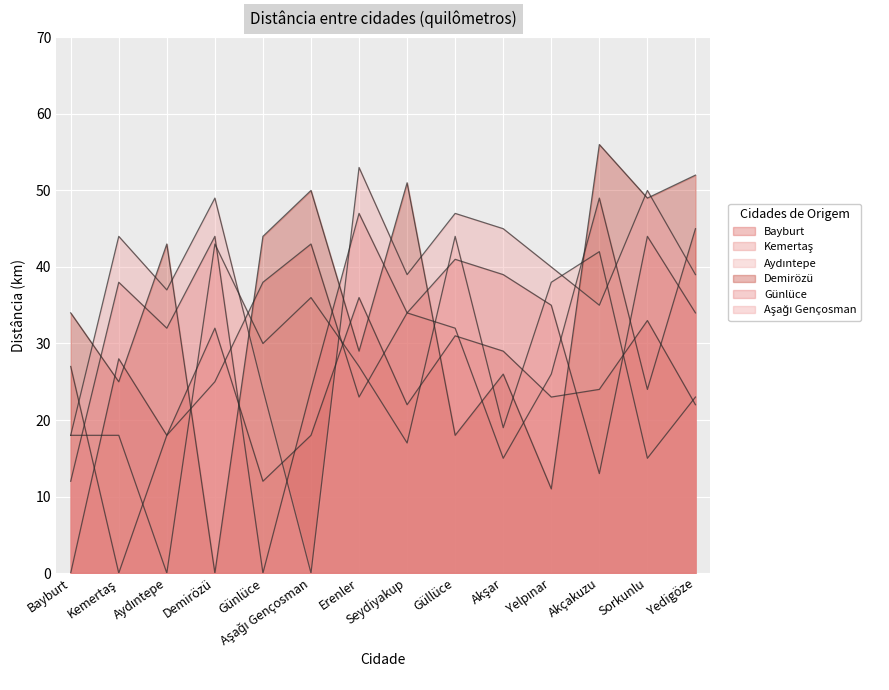

Does the chart display data point markers on the line(s)?

No